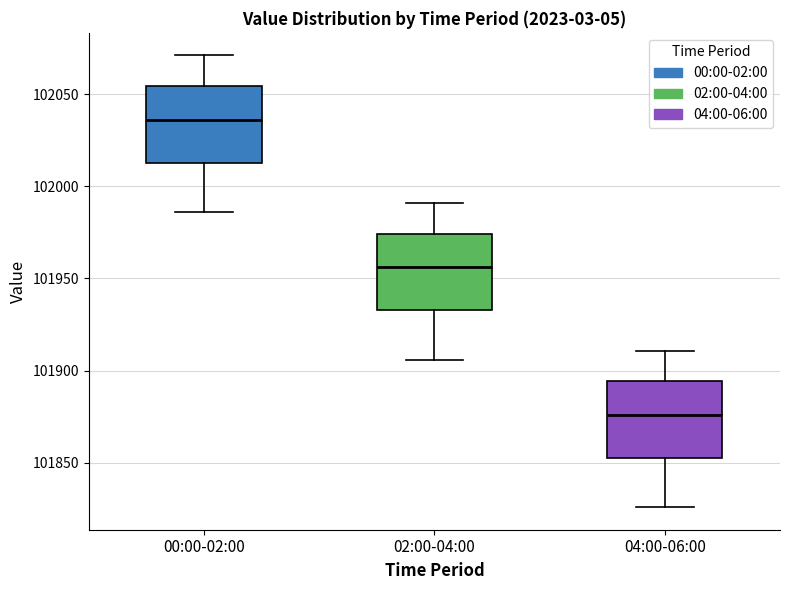

Where does the lower whisker of the box for 00:00-02:00 end on the y-axis? The values are not printed on the chart, so give them approximately, as read against the axis.

101985